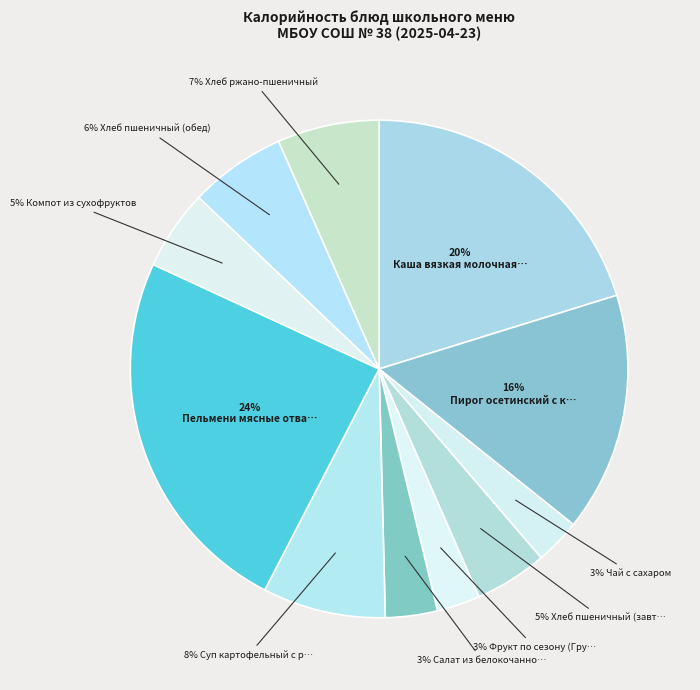

Count the number of slices in the pie.

11